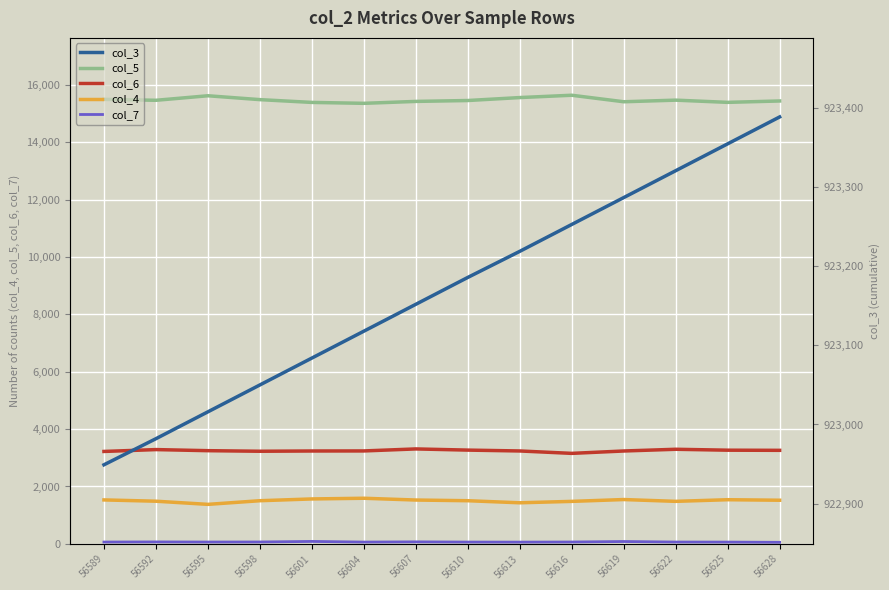

Reading right to left, extract all data points from this chart.

col_5: 15443	15395	15472	15416	15643	15562	15459	15428	15361	15393	15490	15625	15467	15500
col_6: 3261	3266	3298	3238	3155	3239	3269	3310	3240	3238	3229	3249	3287	3222
col_4: 1521	1539	1482	1545	1481	1432	1504	1528	1590	1566	1504	1377	1487	1532
col_7: 53	61	63	81	64	60	62	69	62	84	65	63	67	63
col_3: 923389	923355	923321	923287	923253	923219	923186	923152	923118	923084	923050	923016	922982	922949